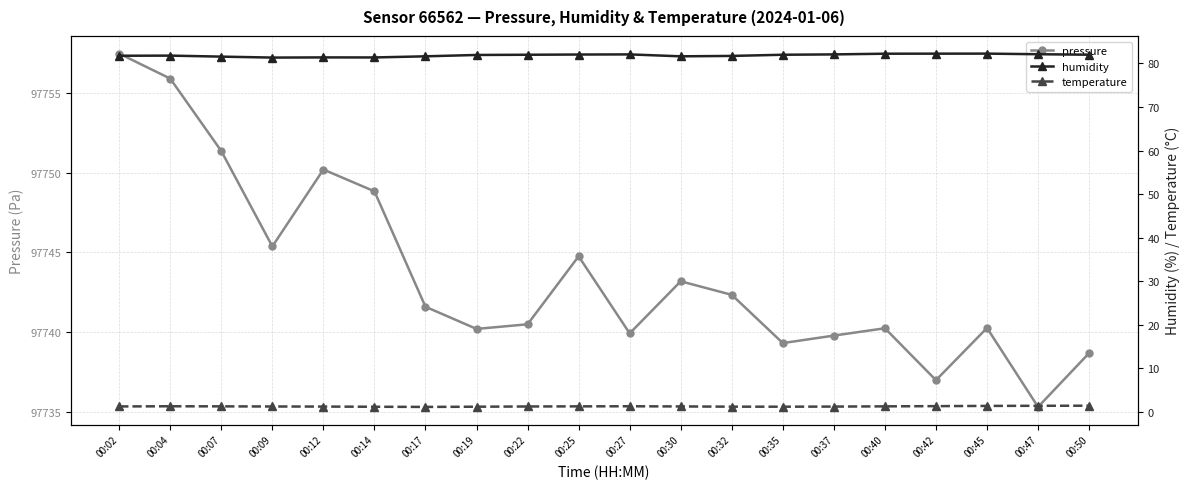

True or false: temperature and pressure intersect in this chart.

False